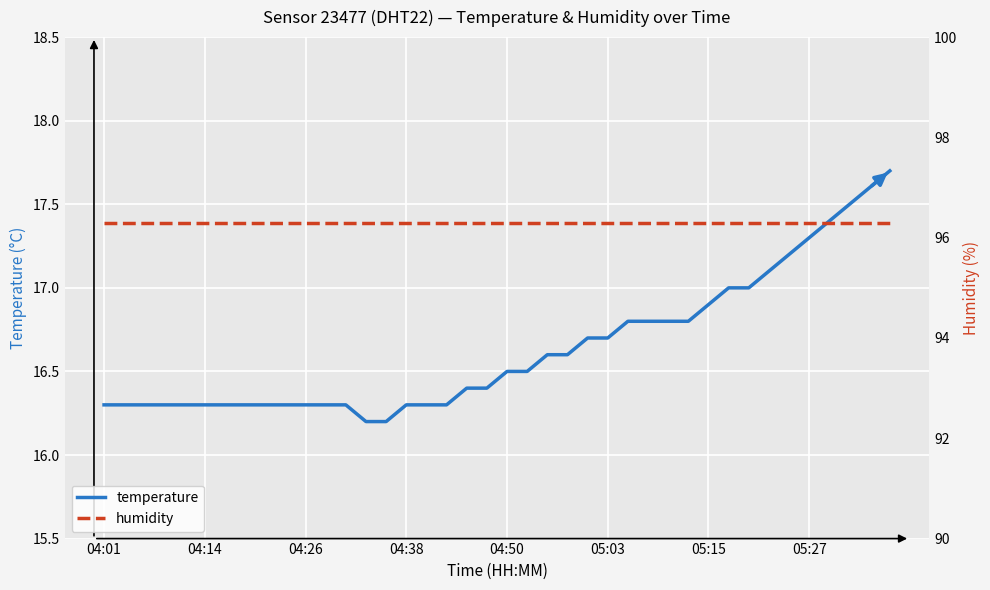

At which category does the chart reach its peak across all series?

04:01